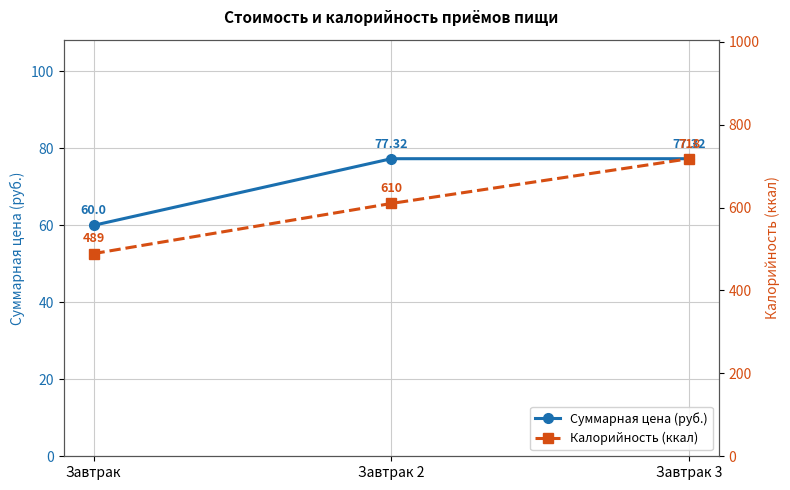

What is the value of the Суммарная цена (руб.) point at the 3rd from the left?

77.3